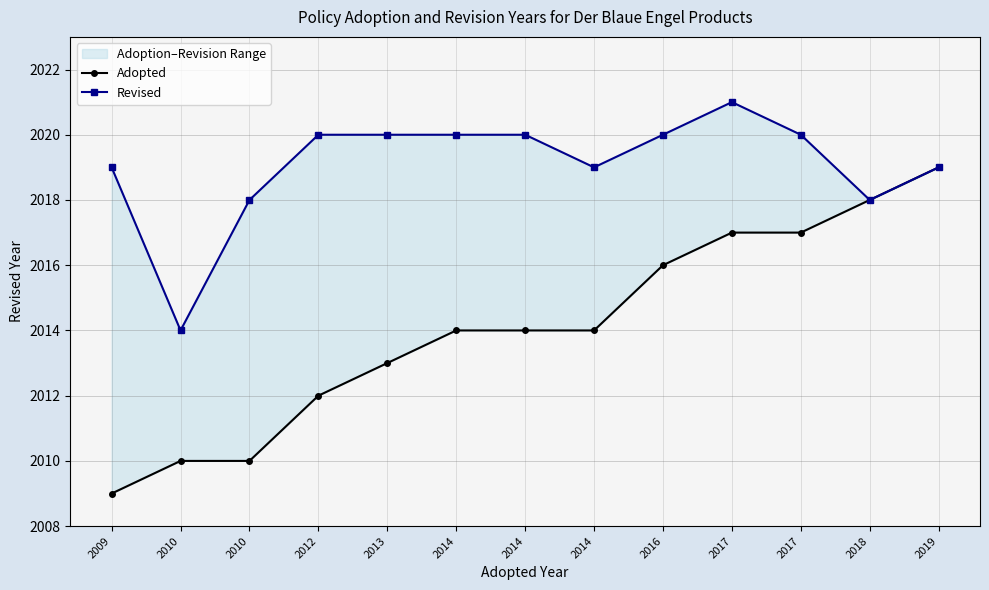

What is the sum of the Adopted values at 2012 and 2017?

4029